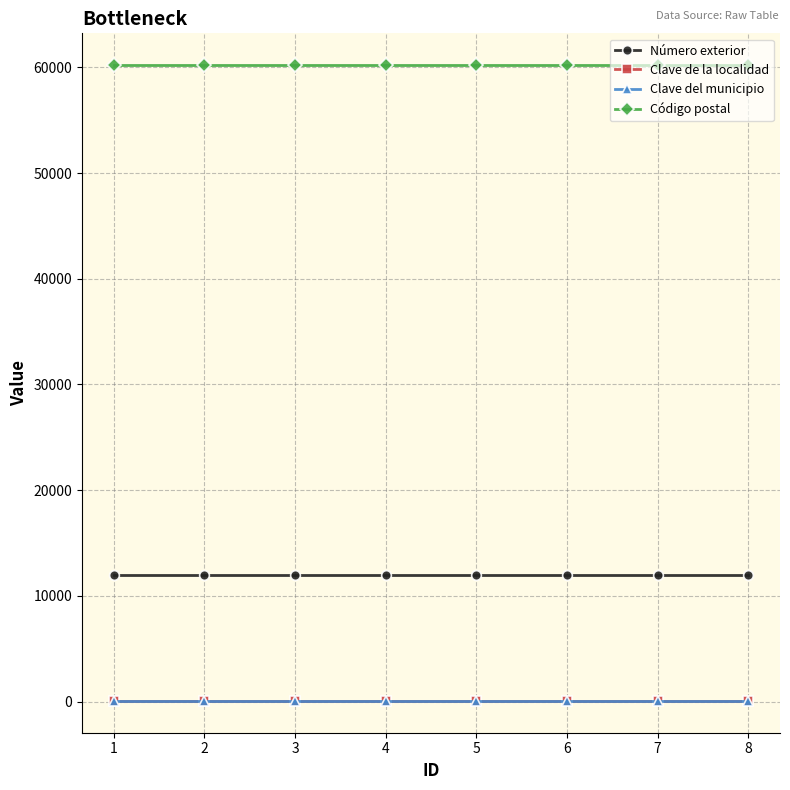

What is the value of the Código postal point at the 2nd from the left?

60210